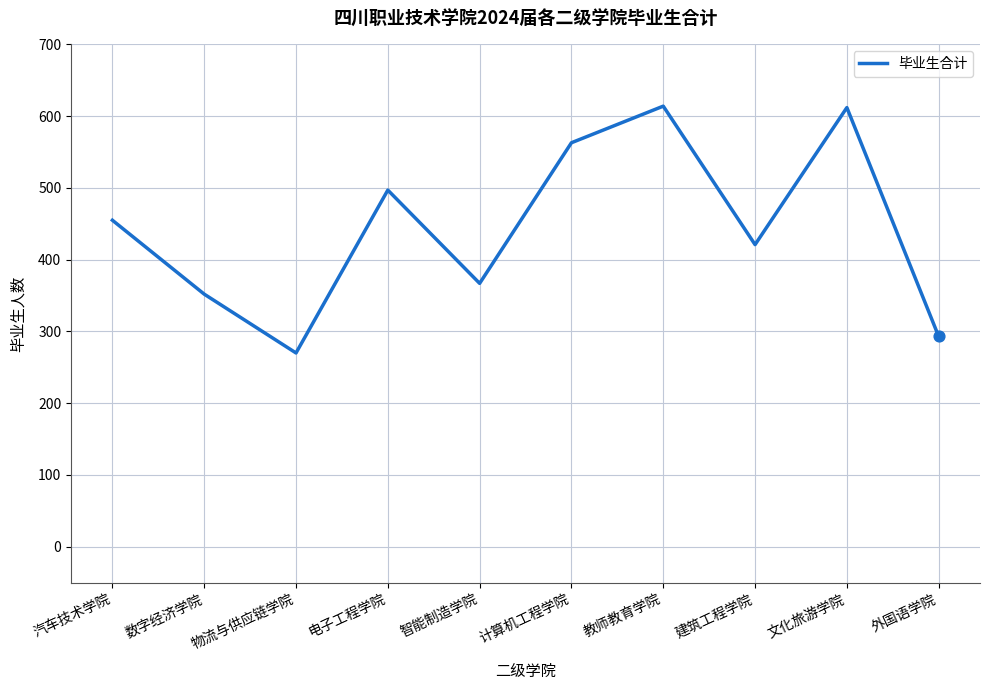

What is the ratio of the value at 汽车技术学院 to the value at 教师教育学院?

0.7